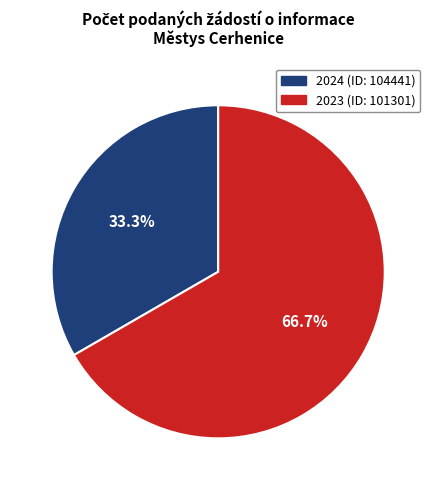

What is the smallest slice in the pie chart?

2024 (ID: 104441)